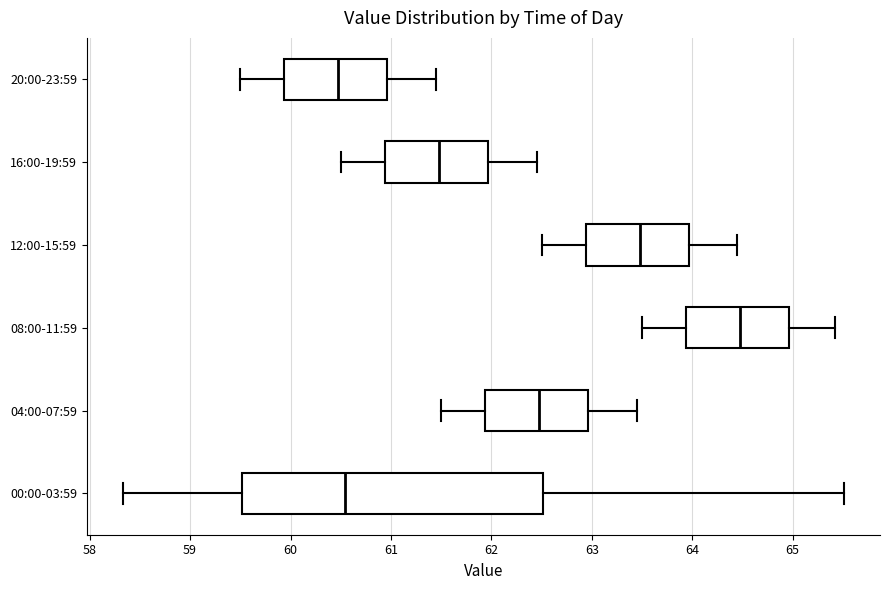

Reading bottom to top, transcribe this box plot: for each box, give where its median line is, the range the box spans, and where its two whiskers end, as read against the x-axis. The values are not printed on the chart, so give them approximately, as read against the axis.

00:00-03:59: median 60.5, box 59.5 to 62.5, whiskers 58.3 to 65.5
04:00-07:59: median 62.5, box 61.9 to 63.0, whiskers 61.5 to 63.5
08:00-11:59: median 64.5, box 63.9 to 65.0, whiskers 63.5 to 65.4
12:00-15:59: median 63.5, box 62.9 to 64.0, whiskers 62.5 to 64.5
16:00-19:59: median 61.5, box 60.9 to 62.0, whiskers 60.5 to 62.5
20:00-23:59: median 60.5, box 59.9 to 61.0, whiskers 59.5 to 61.5